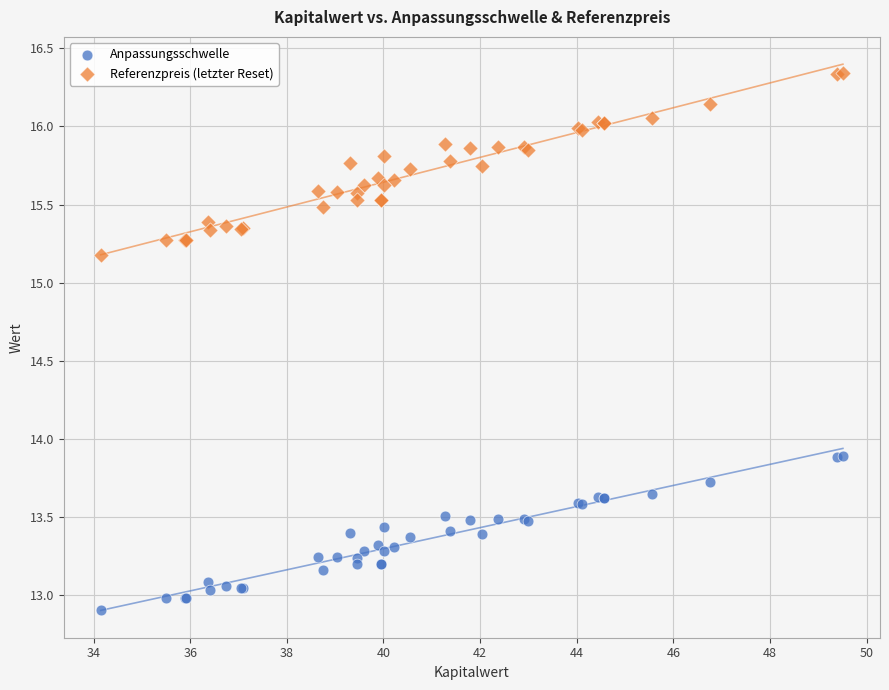

Which series reaches the maximum Y coordinate?

Referenzpreis (letzter Reset)